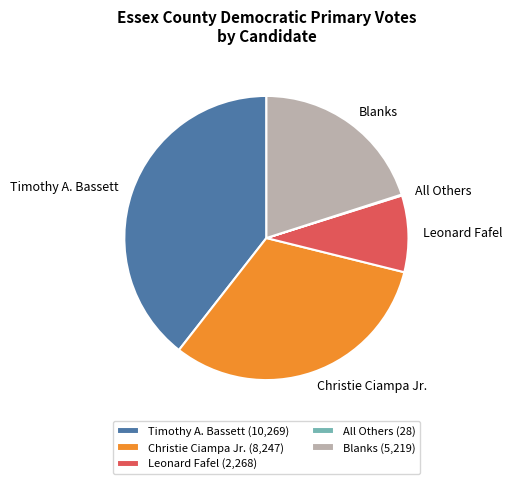

What is the largest slice in the pie chart?

Timothy A. Bassett